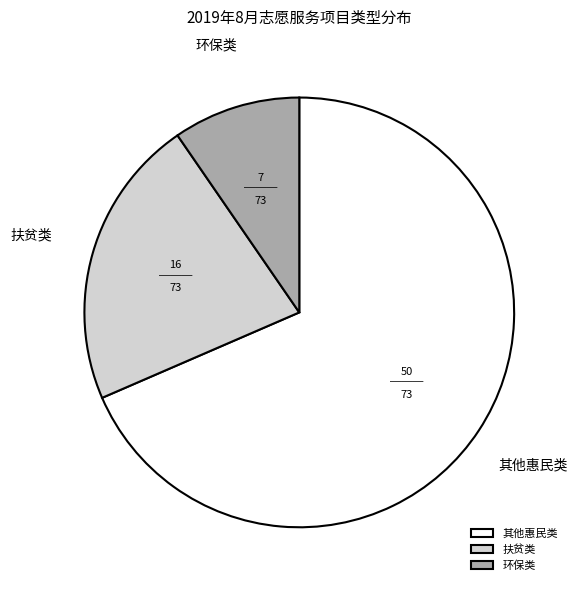

What is the smallest slice in the pie chart?

环保类